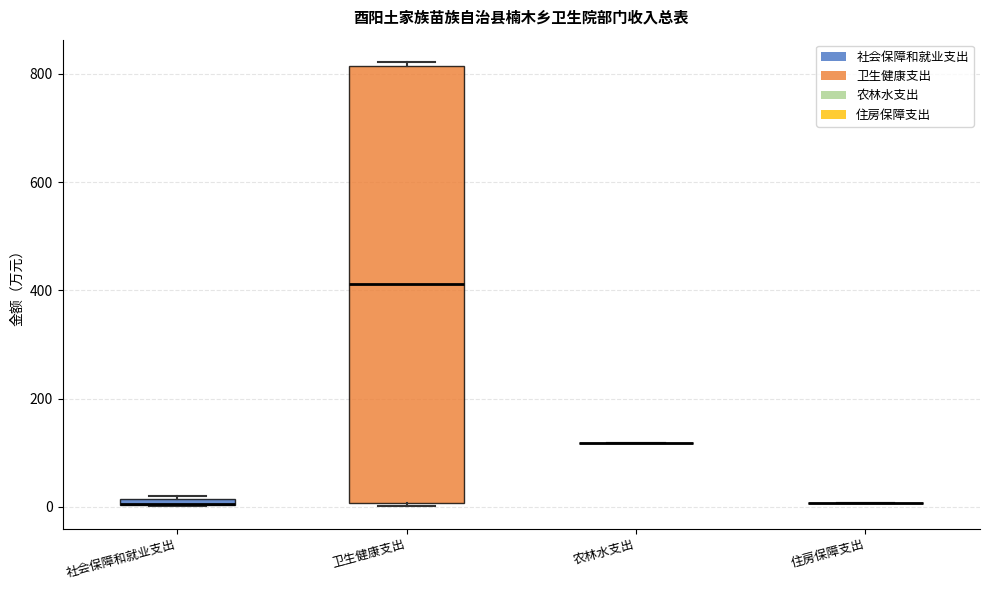

Where is the lower edge of the box for 社会保障和就业支出 on the y-axis? The values are not printed on the chart, so give them approximately, as read against the axis.

0